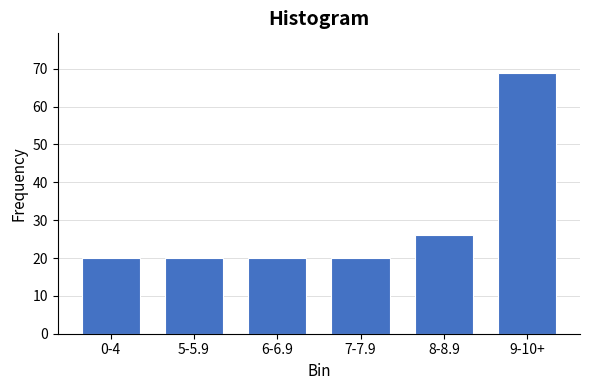

Reading right to left, list all the values displayed in this chart.

9-10+=69	8-8.9=26	7-7.9=20	6-6.9=20	5-5.9=20	0-4=20